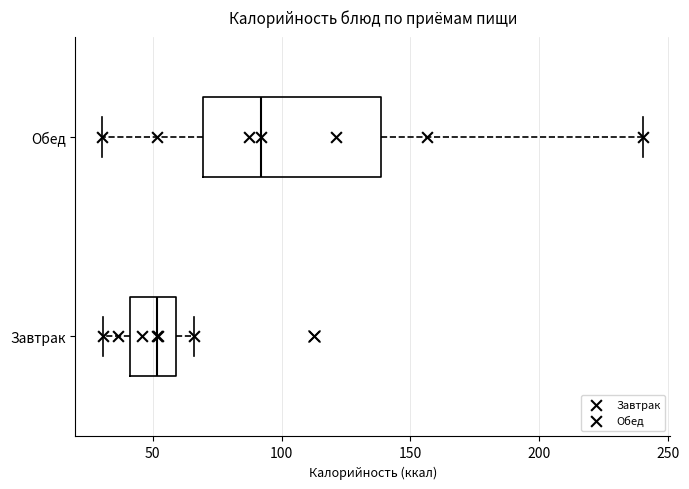

Which box has the furthest to the right median line?

Обед